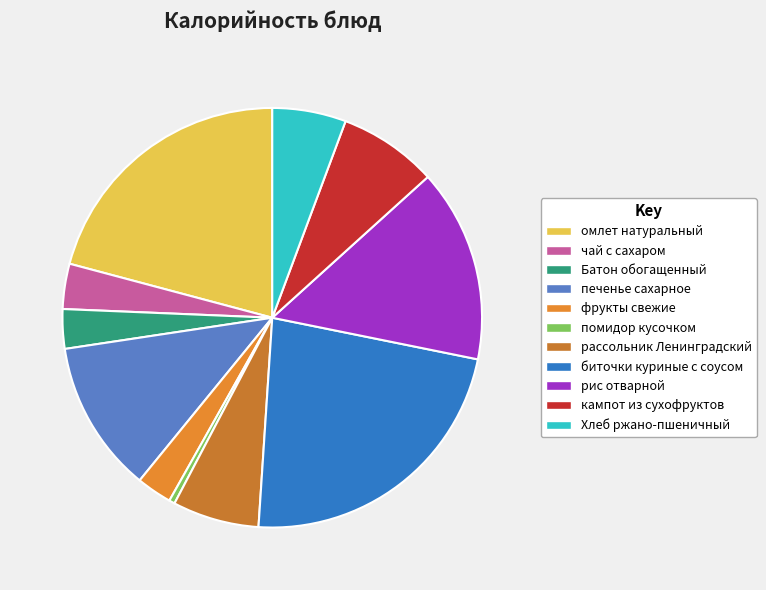

To the nearest percent, what is the difference between the помидор кусочком and рис отварной slice percentages?

14%